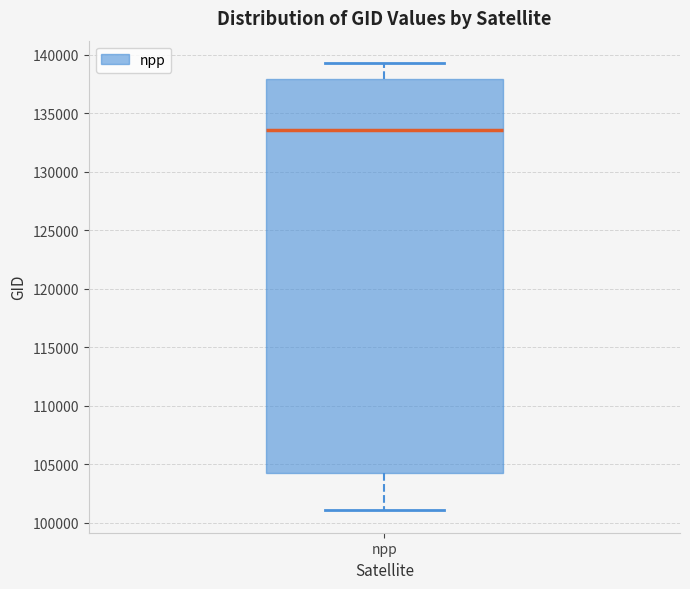

Where does the median line of the box for npp sit on the y-axis? The values are not printed on the chart, so give them approximately, as read against the axis.

133500